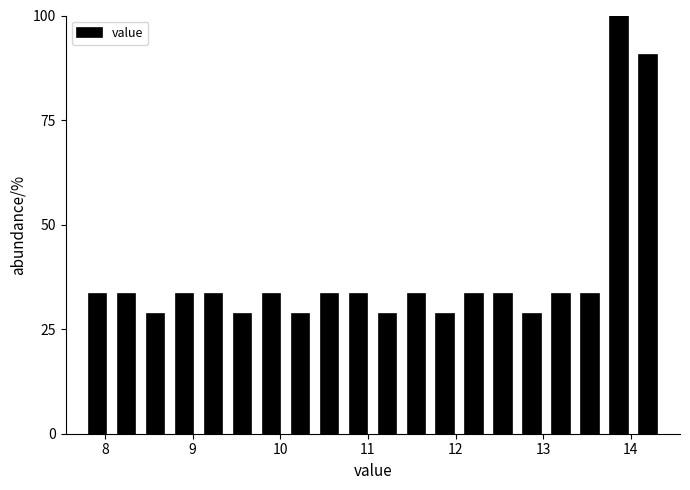

Around what value on the x-axis is the tallest bar? Give the approximate position of its centre, as read against the axis.

13.9